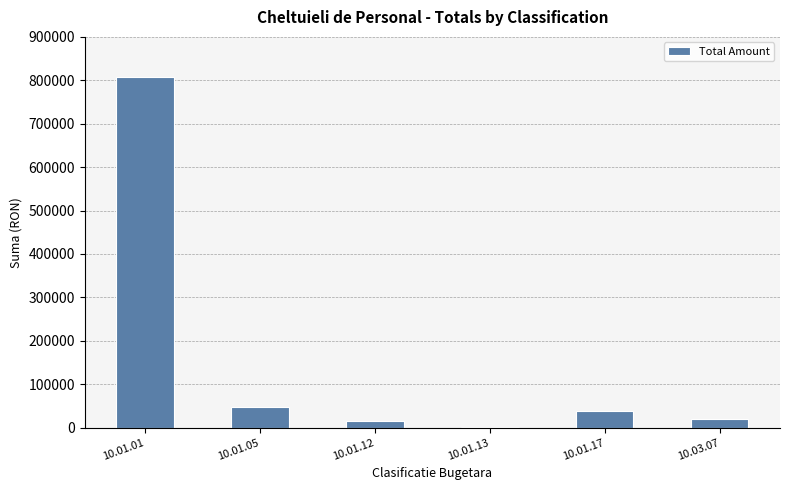

How many series are shown in this chart?

1